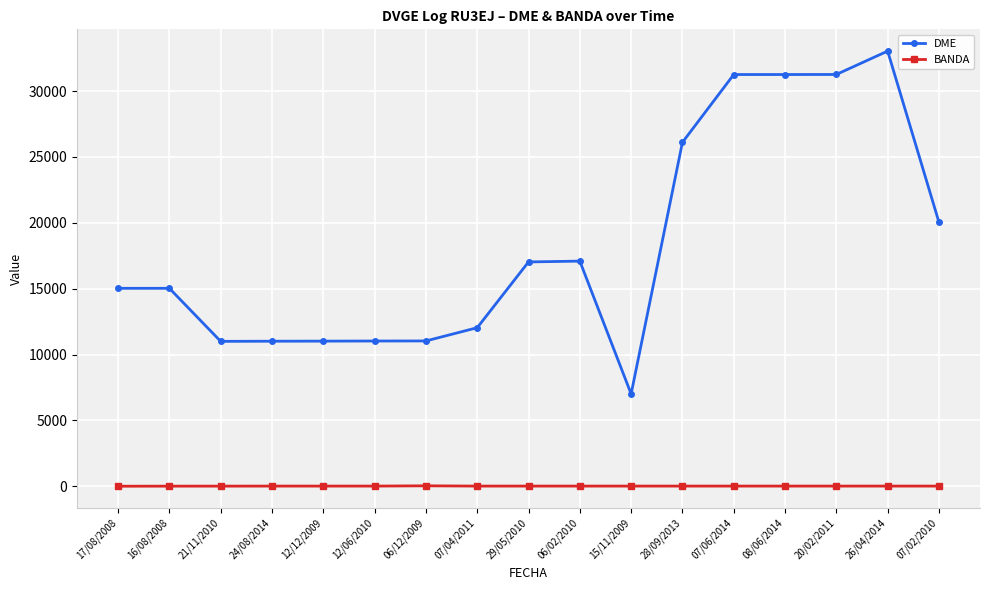

The DME series shows 5403 at 24/08/2014. True or false?

False